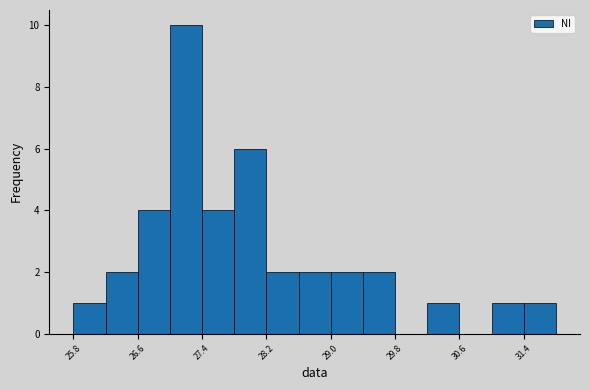

How tall is the bar that spans 28.6 to 29.0 on the x-axis? Neither the bar edges nor the heights are printed on the chart, so give them approximately, as read against the axes.

2